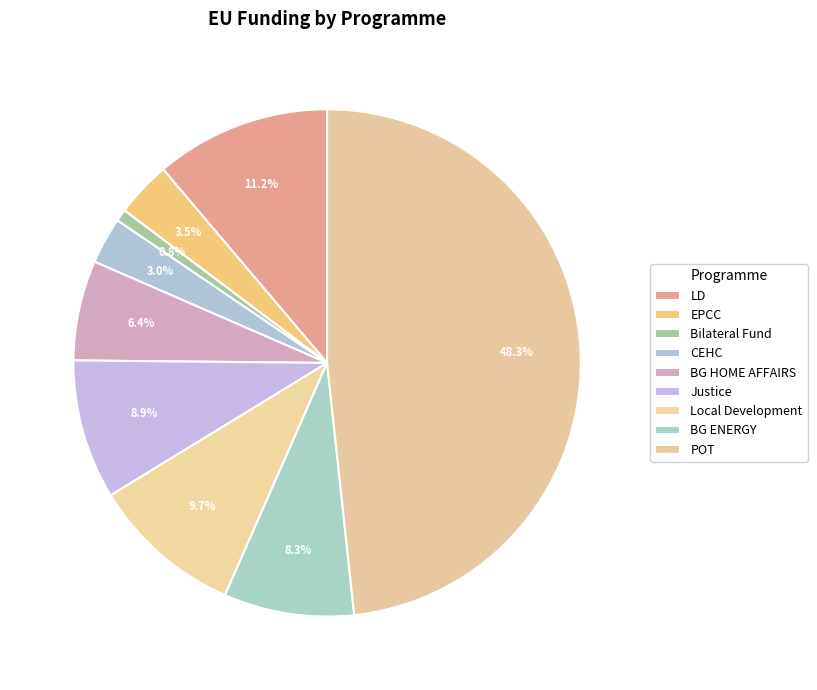

How many slices are in this pie chart?

9